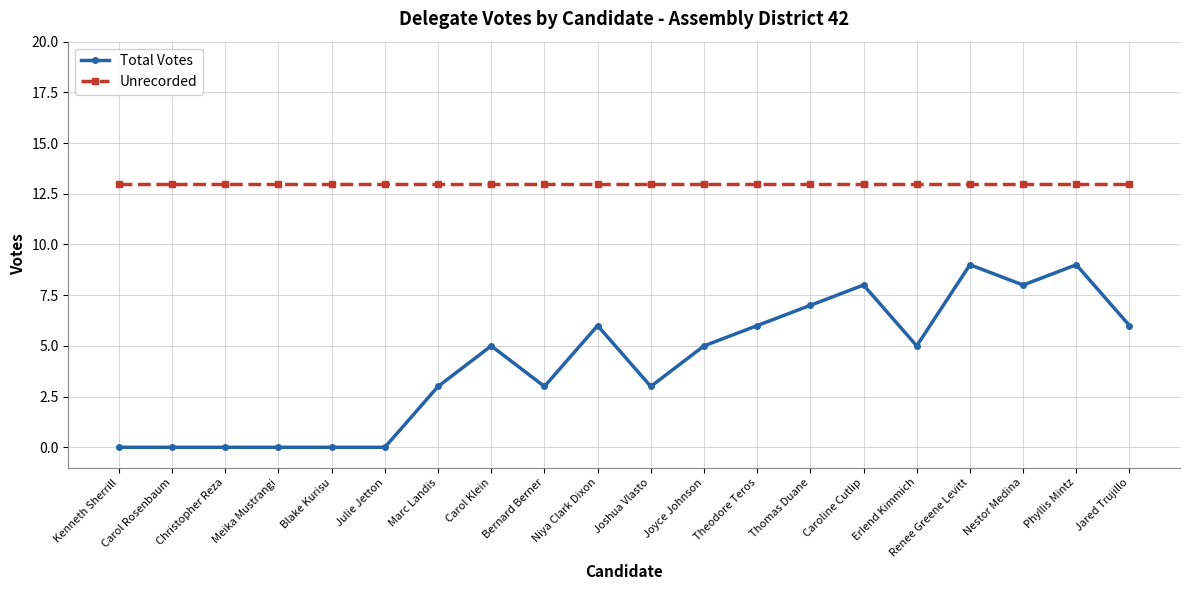

What is the difference between the maximum and second lowest values in the Total Votes series?

9